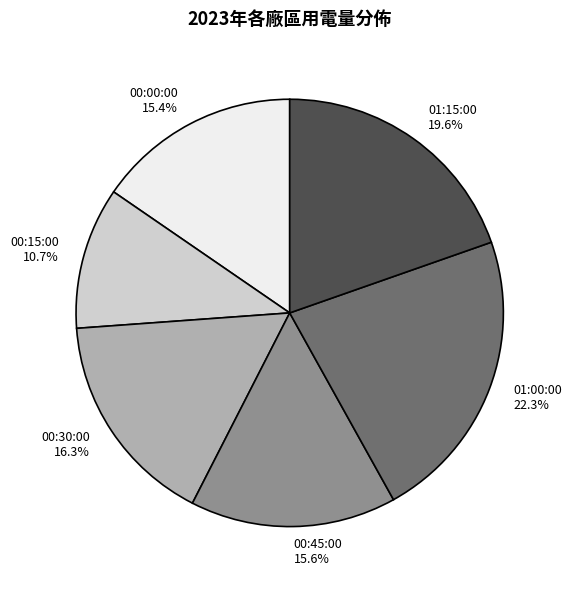

To the nearest percent, what portion does 00:15:00 represent?

11%